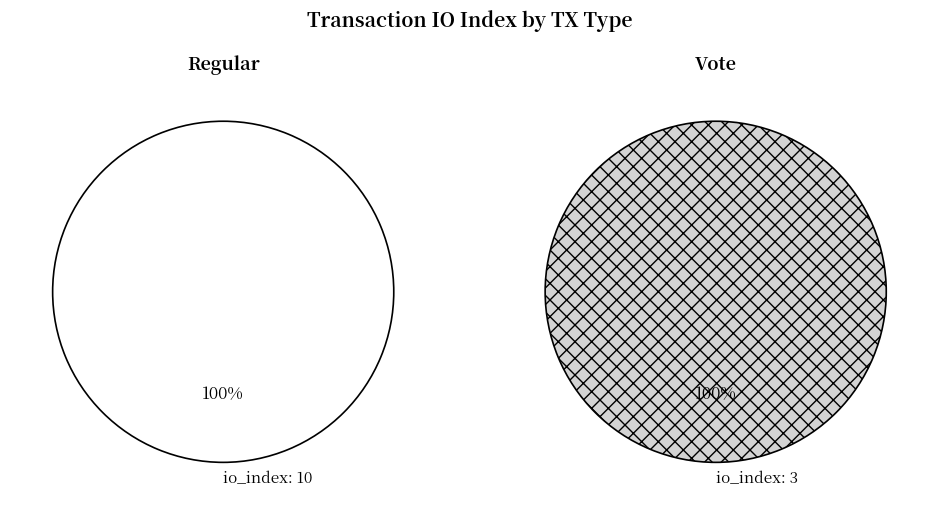

How many segments does this pie chart have?

2